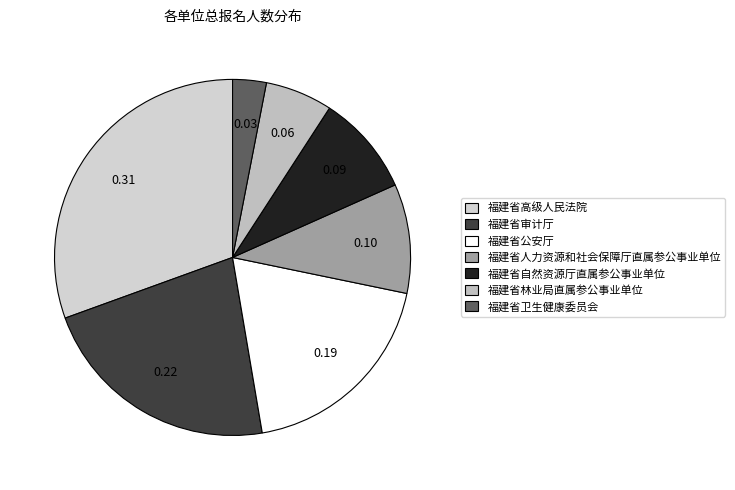

What percentage is NOT represented by 福建省公安厅?

80.9%